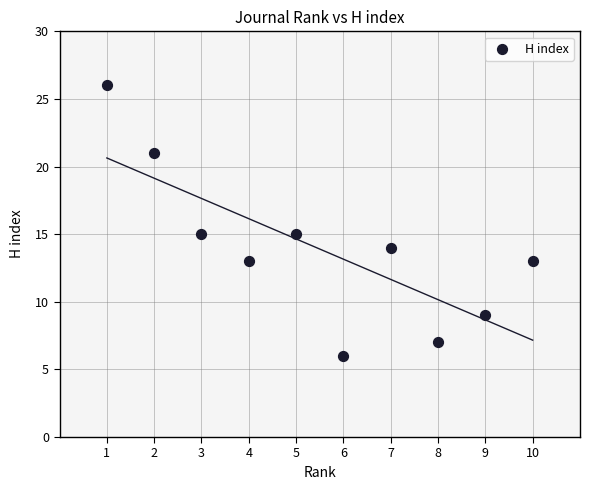

What is the range of X values (max minus min)?

9